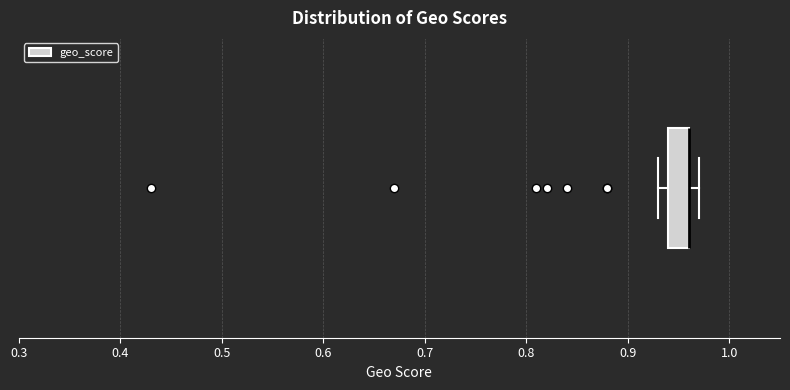

Where is the left edge of the box on the x-axis? The values are not printed on the chart, so give them approximately, as read against the axis.

0.94